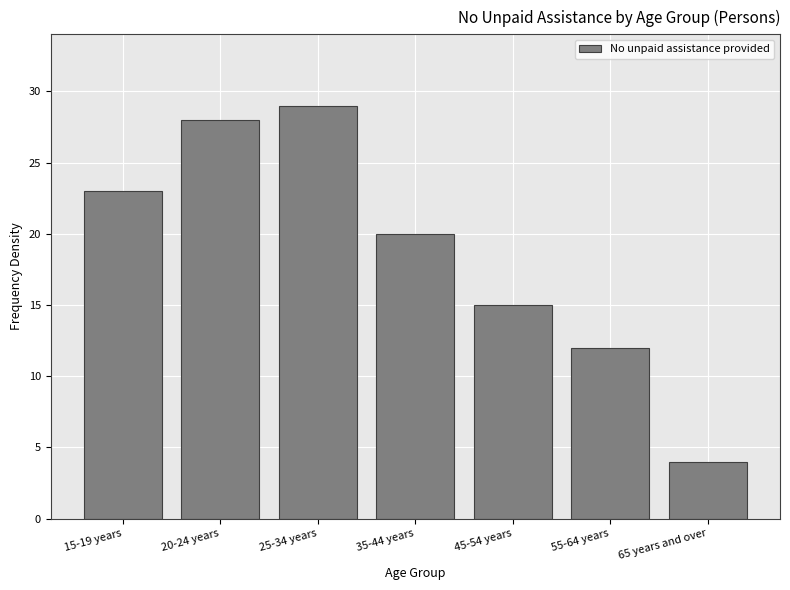

Reading left to right, list all the values displayed in this chart.

15-19 years=23	20-24 years=28	25-34 years=29	35-44 years=20	45-54 years=15	55-64 years=12	65 years and over=4